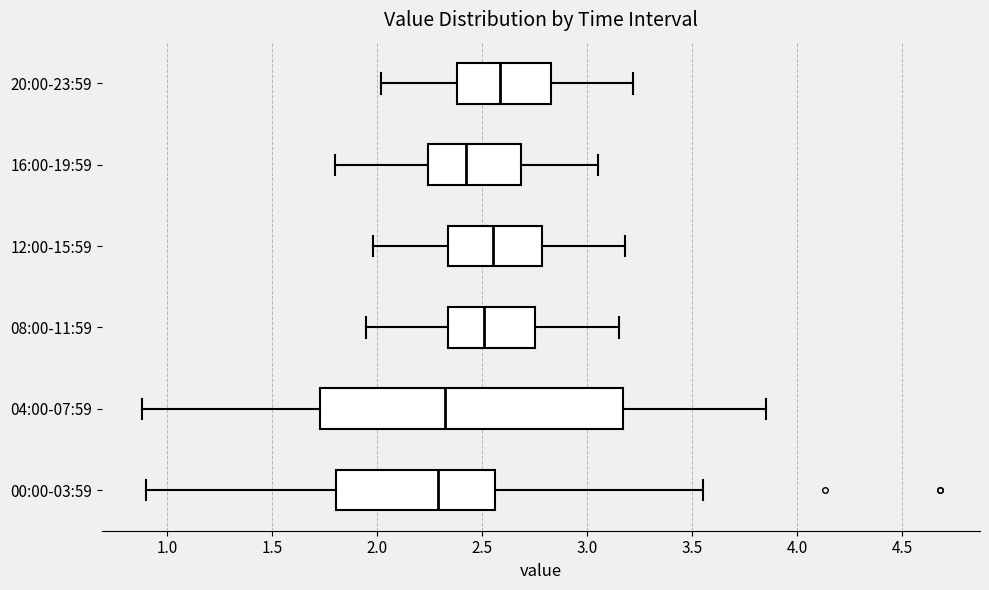

Reading bottom to top, transcribe this box plot: for each box, give where its median line is, the range the box spans, and where its two whiskers end, as read against the x-axis. The values are not printed on the chart, so give them approximately, as read against the axis.

00:00-03:59: median 2.30, box 1.80 to 2.55, whiskers 0.90 to 3.55
04:00-07:59: median 2.35, box 1.75 to 3.15, whiskers 0.90 to 3.85
08:00-11:59: median 2.50, box 2.35 to 2.75, whiskers 1.95 to 3.15
12:00-15:59: median 2.55, box 2.35 to 2.80, whiskers 2.00 to 3.20
16:00-19:59: median 2.45, box 2.25 to 2.70, whiskers 1.80 to 3.05
20:00-23:59: median 2.60, box 2.40 to 2.85, whiskers 2.00 to 3.20